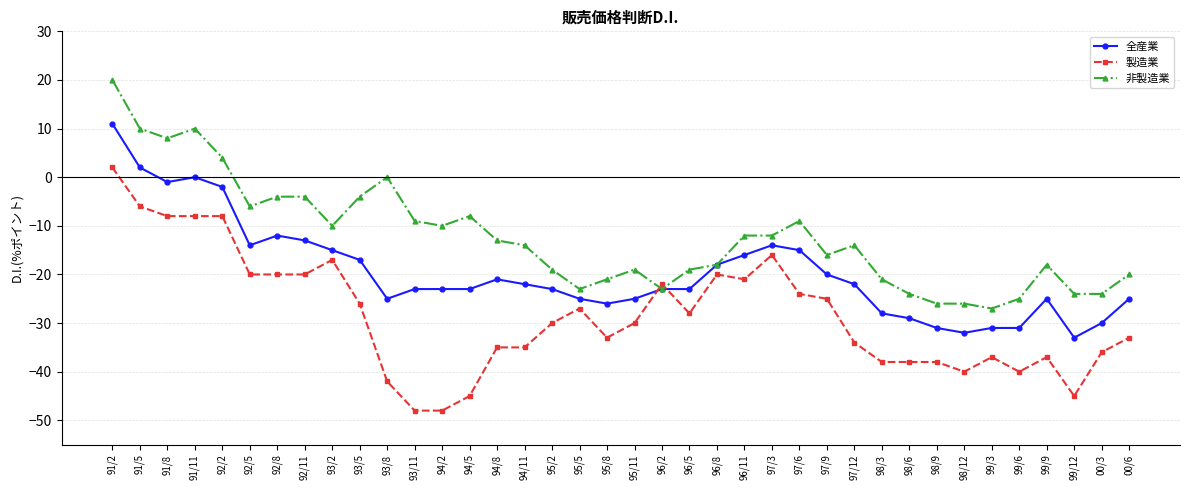

True or false: 全産業 has more than 2 interior local peaks.

True